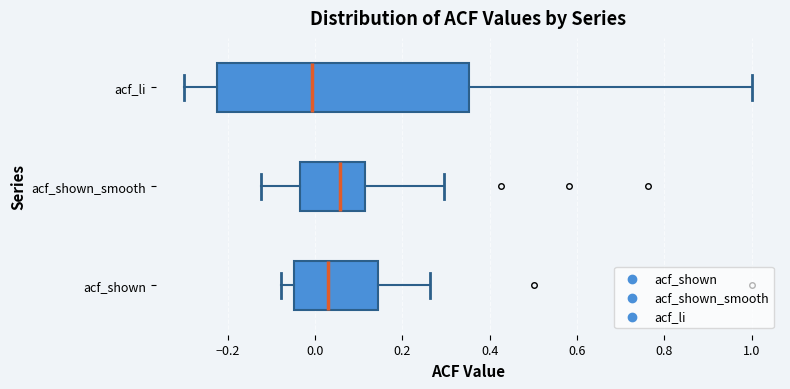

Comparing the boxes themselves (not the whiskers), which one is the widest?

acf_li